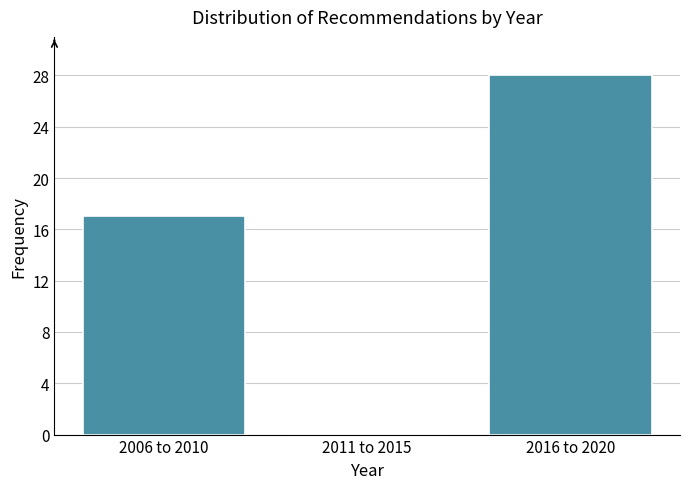

Reading left to right, transcribe all the data shown in this chart.

2006 to 2010=17	2011 to 2015=0	2016 to 2020=28